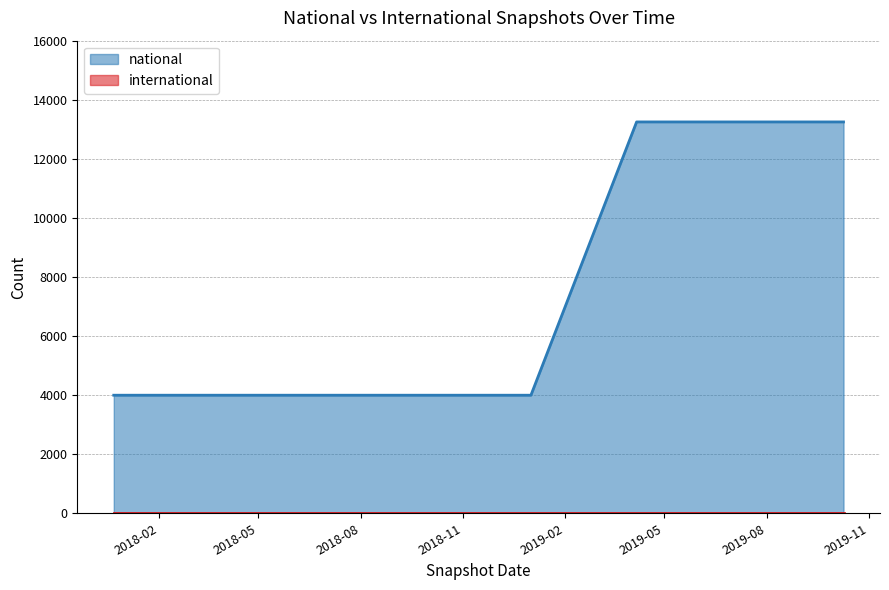

At how many categories does at least one series exceed 10724?

3